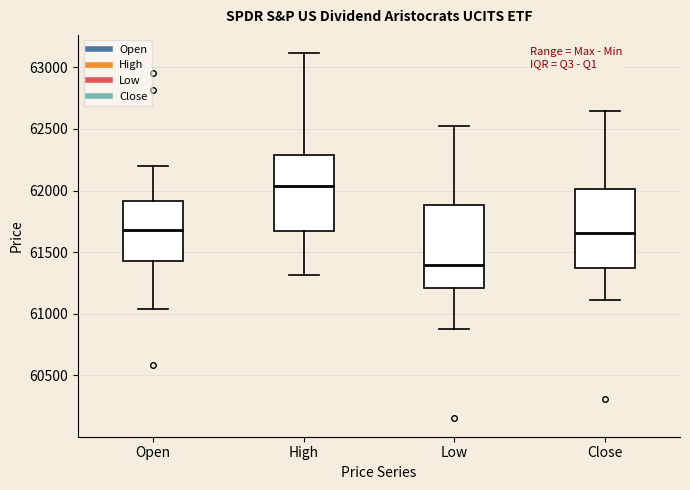

Reading left to right, transcribe this box plot: for each box, give where its median line is, the range the box spans, and where its two whiskers end, as read against the y-axis. The values are not printed on the chart, so give them approximately, as read against the axis.

Open: median 61700, box 61400 to 61900, whiskers 61050 to 62200
High: median 62050, box 61650 to 62300, whiskers 61300 to 63100
Low: median 61400, box 61200 to 61900, whiskers 60900 to 62550
Close: median 61650, box 61350 to 62000, whiskers 61100 to 62650